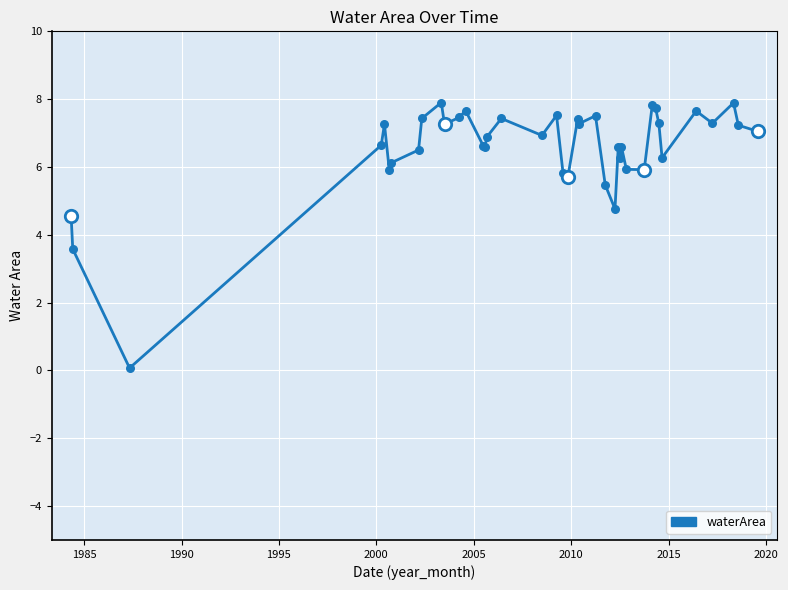

What is the difference between the maximum and minimum values?

7.8